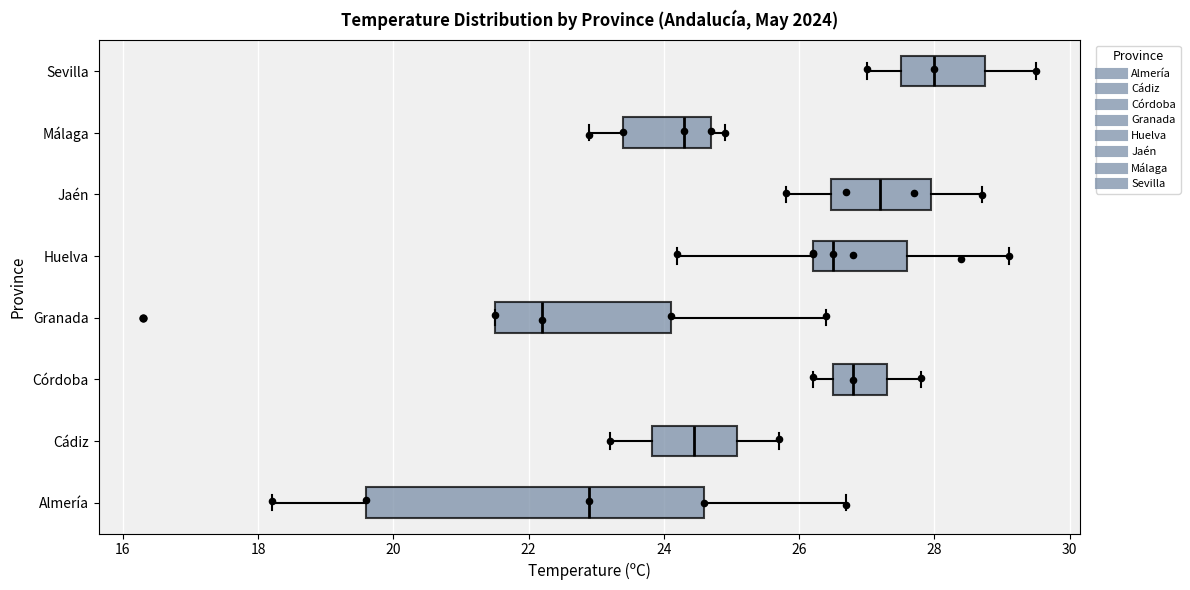

Where does the right whisker of the box for Sevilla end on the x-axis? The values are not printed on the chart, so give them approximately, as read against the axis.

29.6